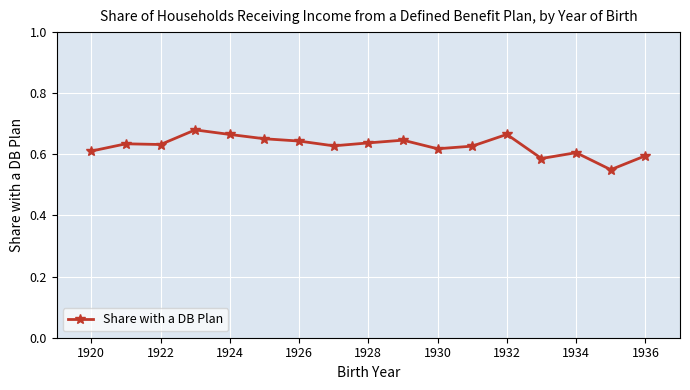

How many points are higher than both their immediate neighbors (excluding endpoints)?

5